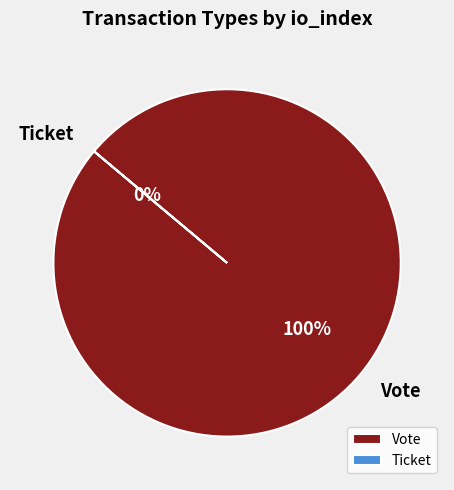

What is the smallest slice in the pie chart?

Ticket